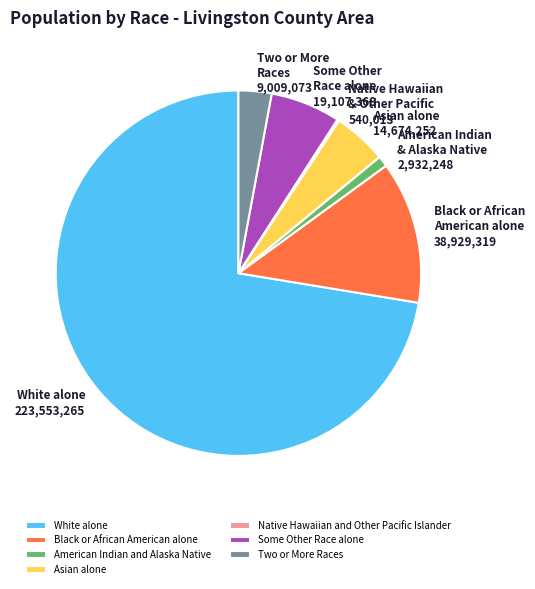

True or false: Some Other Race alone accounts for 18% of the total.

False